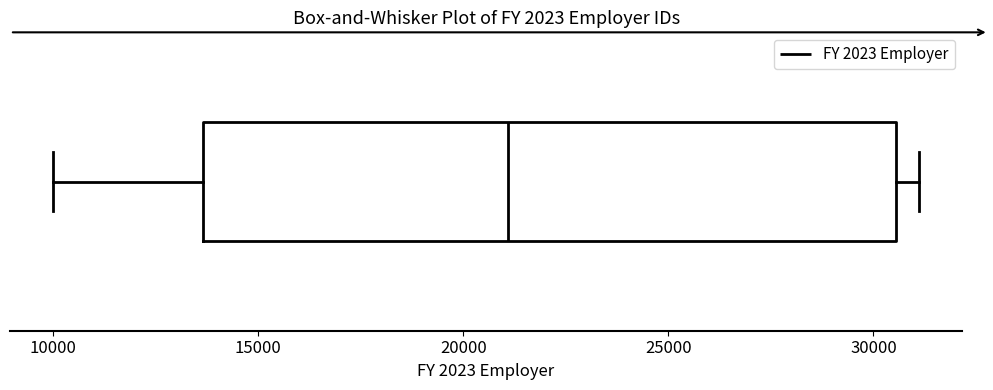

Where does the right whisker of the box end on the x-axis? The values are not printed on the chart, so give them approximately, as read against the axis.

31000